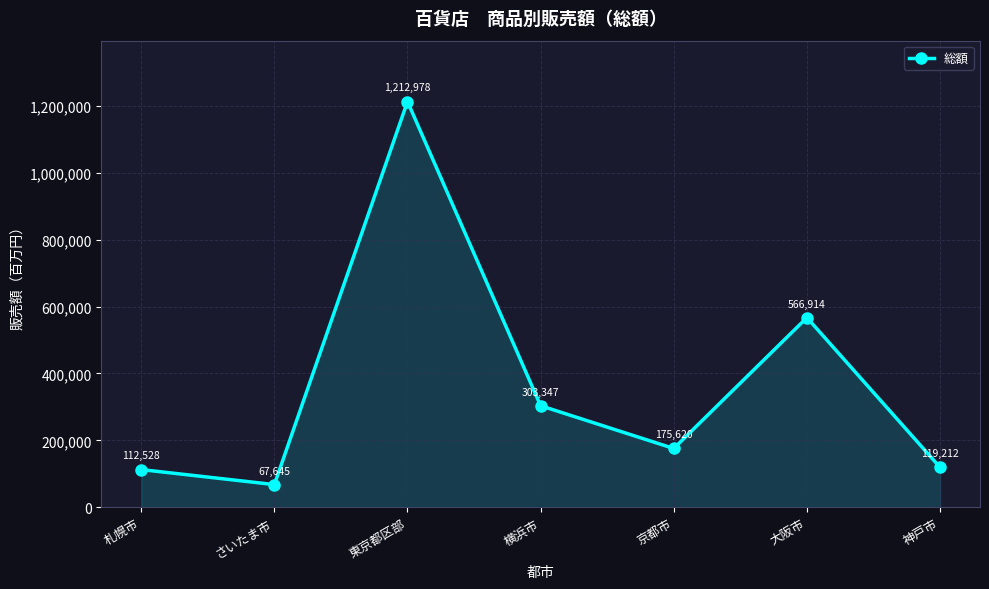

Rank the categories by value from highest to lowest.

東京都区部, 大阪市, 横浜市, 京都市, 神戸市, 札幌市, さいたま市